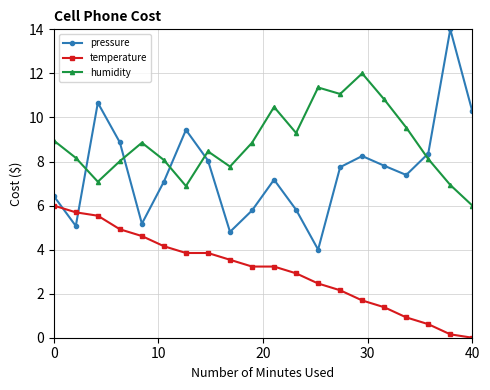

Which series has the largest total across all categories?

humidity